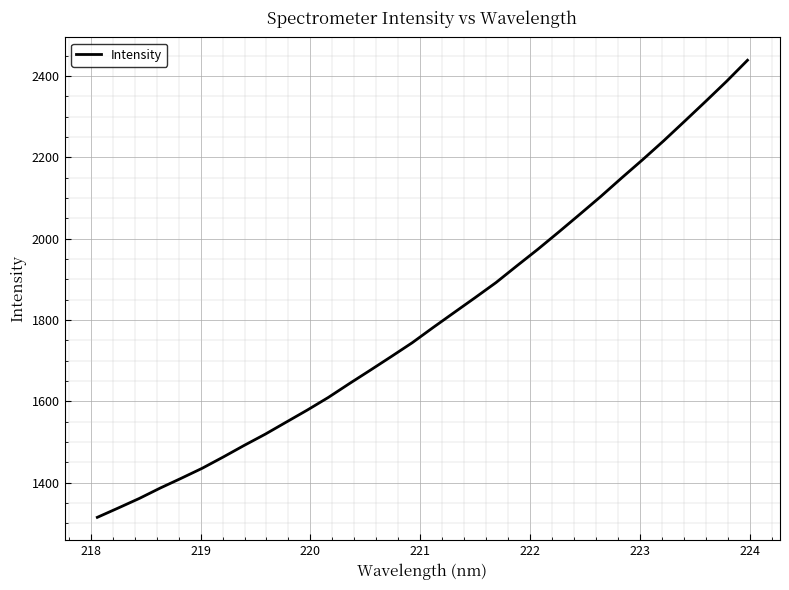

Does the chart have visible grid lines?

Yes